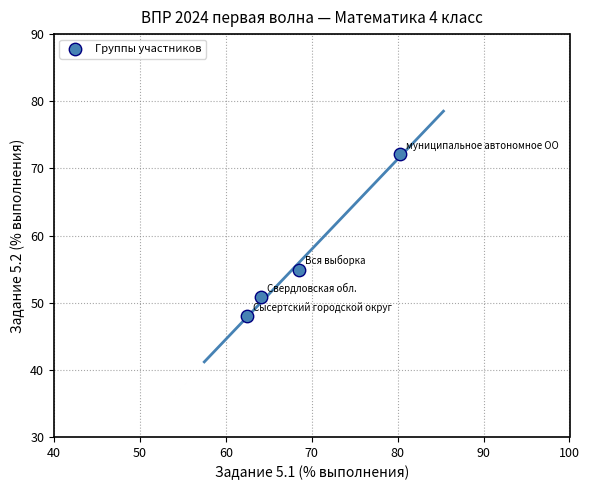

What is the average Y value?

56.5